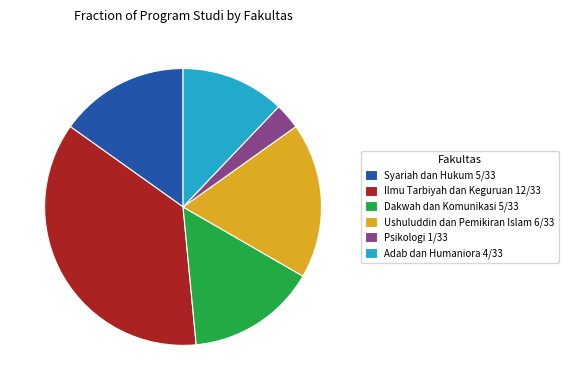

Combined, do Ilmu Tarbiyah dan Keguruan 12/33 and Psikologi 1/33 account for over 50%?

No